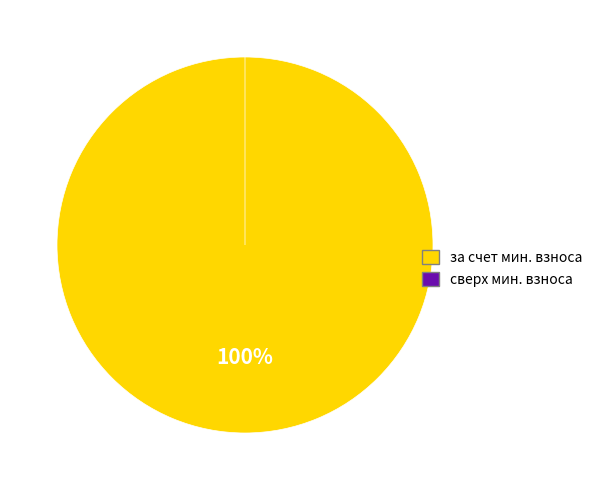

Rank the categories by value from highest to lowest.

за счет минимального взноса, сверх минимального размера взноса